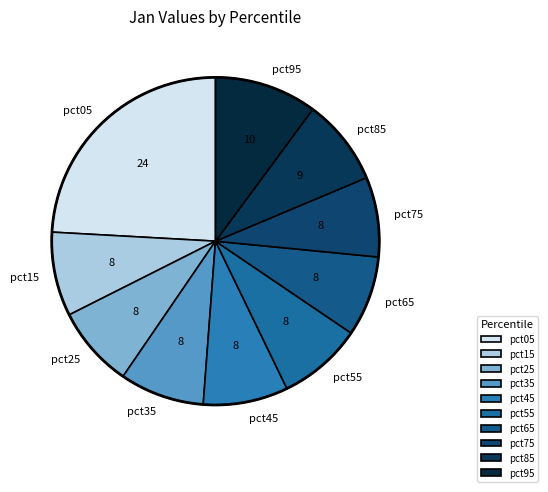

Is the sum of pct55 and pct85 greater than half?

No